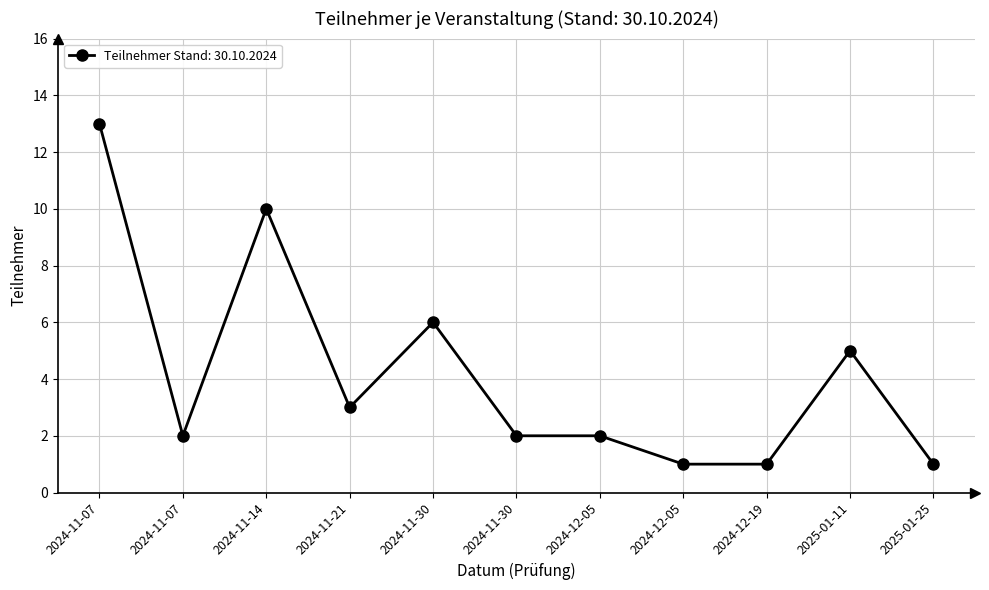

At which label does the data first exceed 2?

2024-11-07